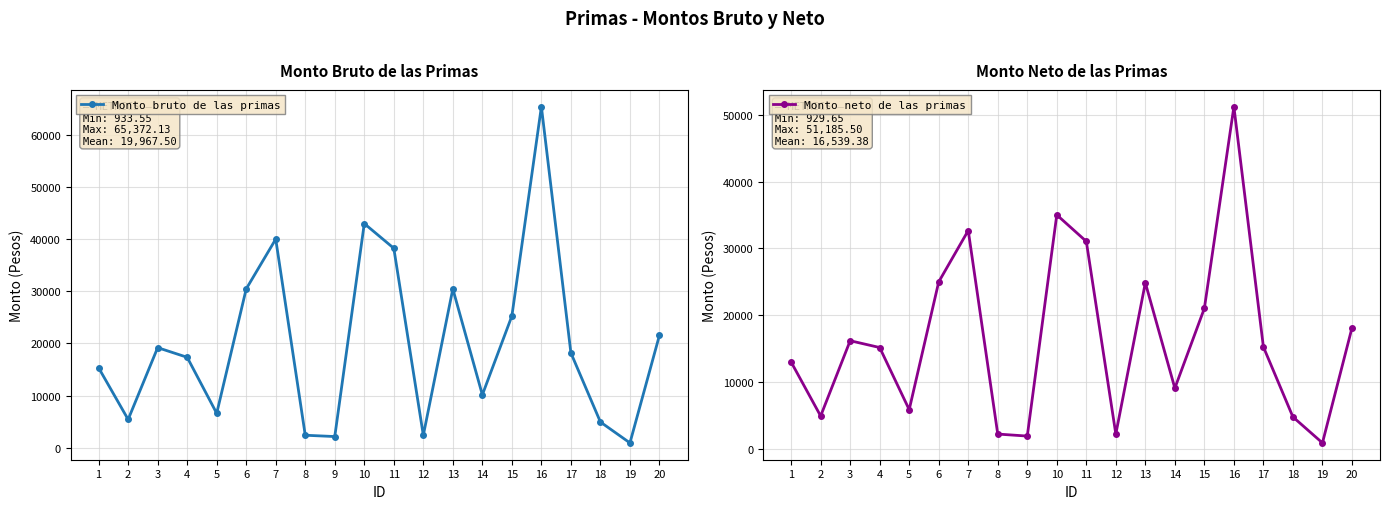

Which has a higher value, 18 or 6?

6